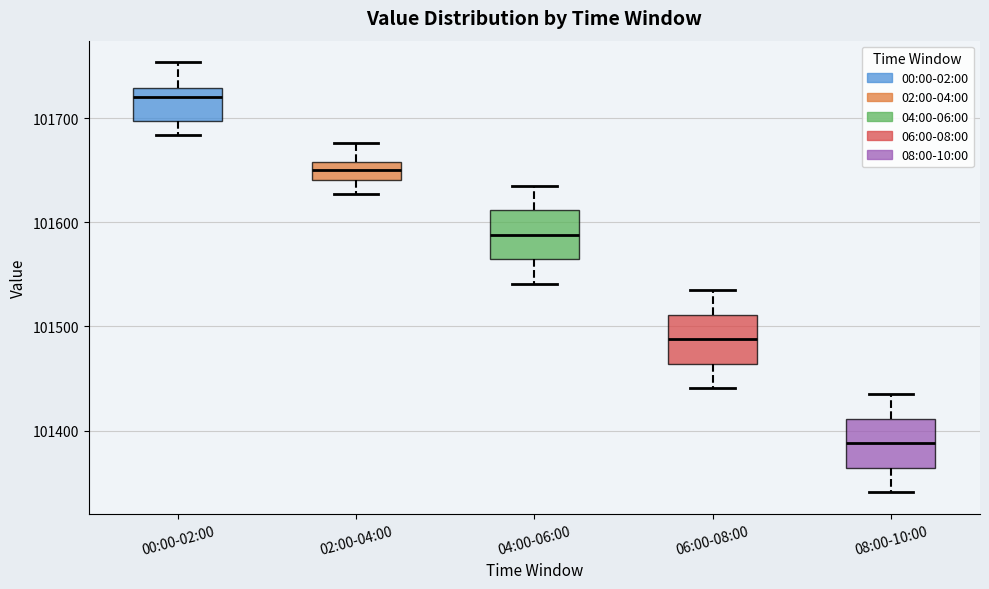

Reading left to right, read every box against the y-axis: the position of its median line, the range the box covers, and the ends of its whiskers. The values are not printed on the chart, so give them approximately, as read against the axis.

00:00-02:00: median 101720, box 101700 to 101730, whiskers 101680 to 101750
02:00-04:00: median 101650, box 101640 to 101660, whiskers 101630 to 101680
04:00-06:00: median 101590, box 101560 to 101610, whiskers 101540 to 101640
06:00-08:00: median 101490, box 101460 to 101510, whiskers 101440 to 101540
08:00-10:00: median 101390, box 101360 to 101410, whiskers 101340 to 101440